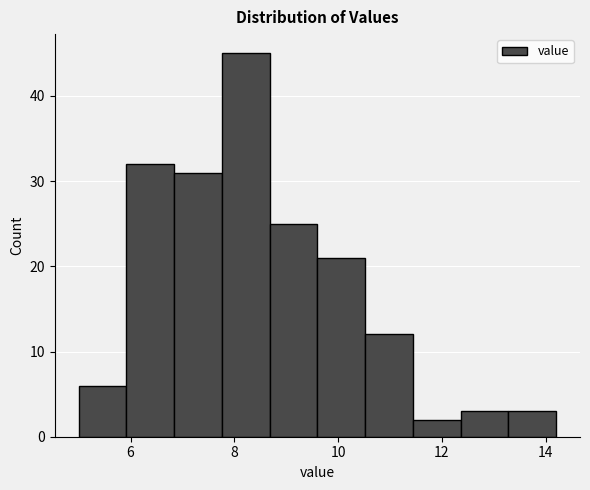

Reading left to right, transcribe this chart: for each bar, give the range it covers on the x-axis and its height. Neither the bar edges nor the heights are printed on the chart, so give them approximately, as read against the axes.

5.00 to 5.92: 6
5.92 to 6.84: 32
6.84 to 7.76: 31
7.76 to 8.68: 45
8.68 to 9.60: 25
9.60 to 10.52: 21
10.52 to 11.44: 12
11.44 to 12.36: 2
12.36 to 13.28: 3
13.28 to 14.20: 3